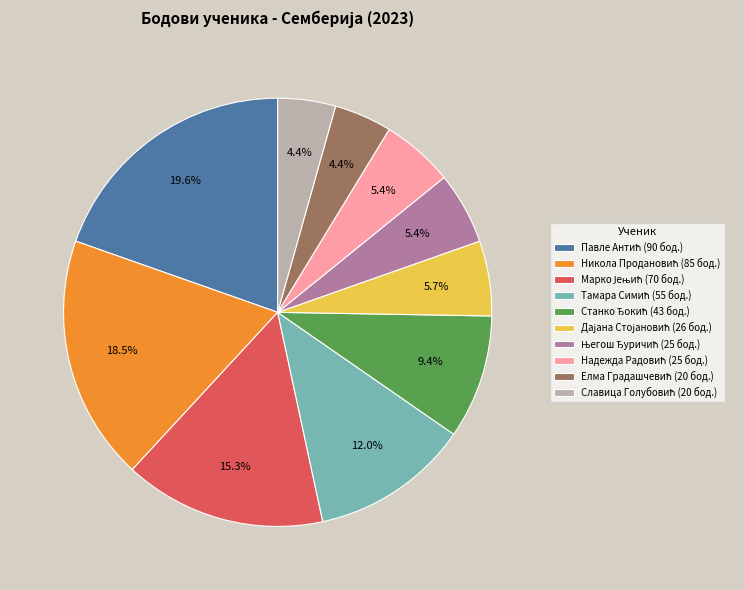

Is there a majority slice in this chart?

No